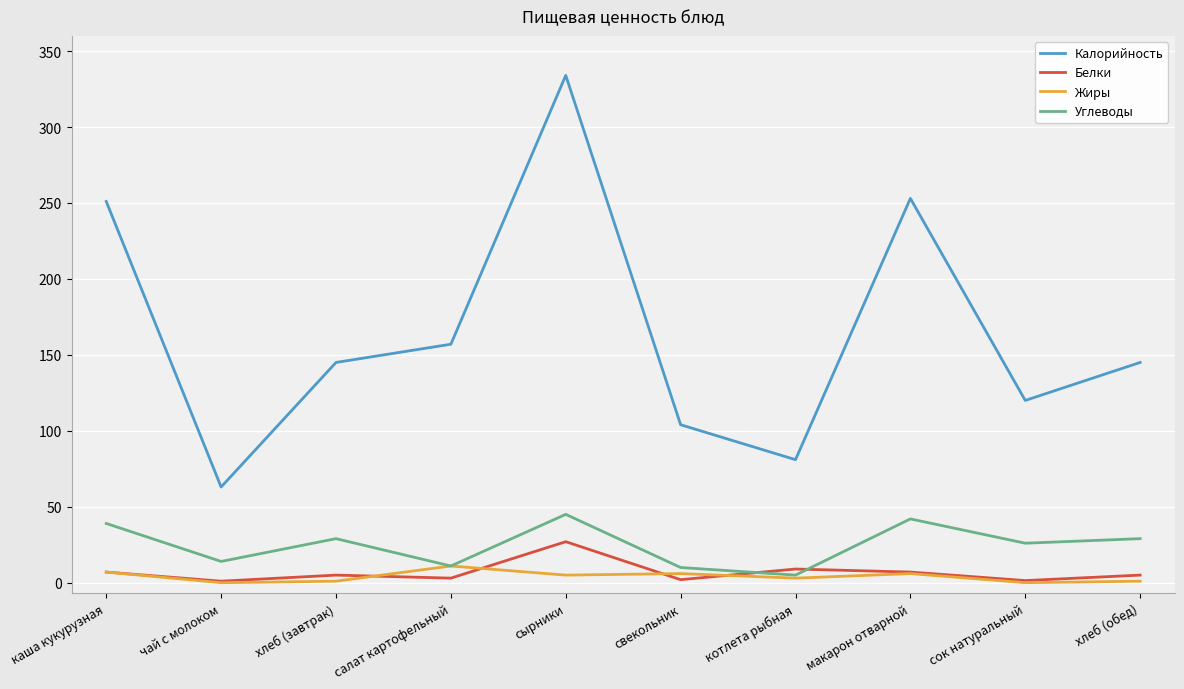

Where does the Жиры series first go above 5?

каша кукурузная